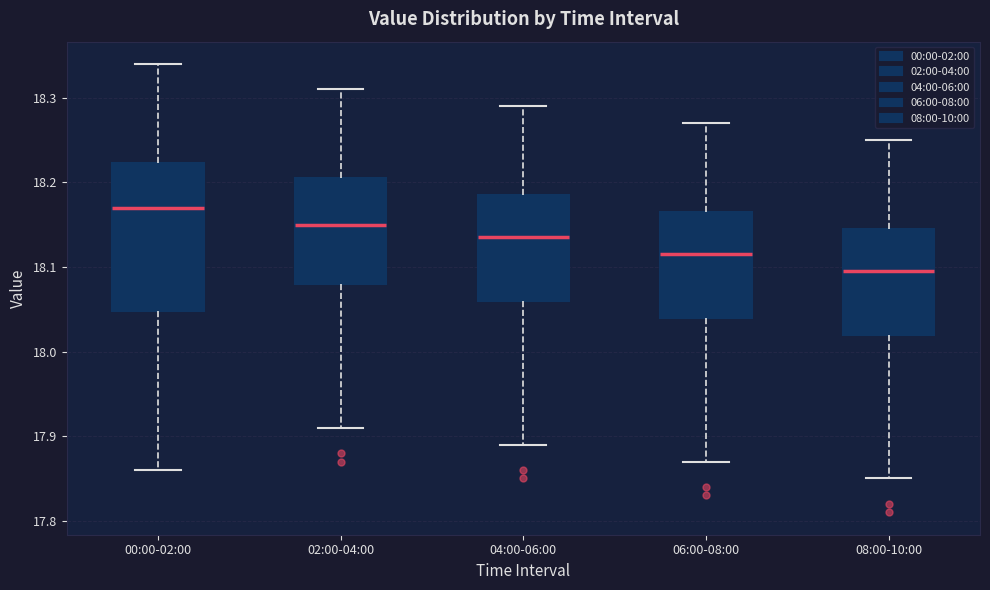

Which box has the highest median line?

00:00-02:00